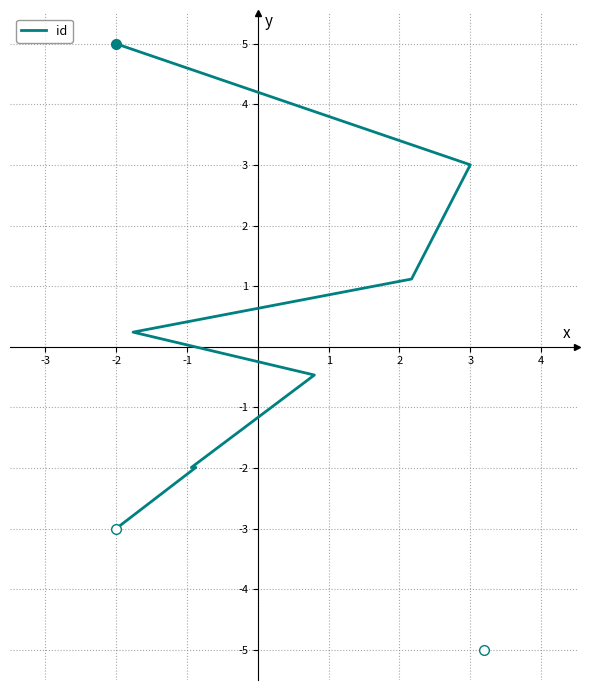

Count the number of values greater than 0.

5